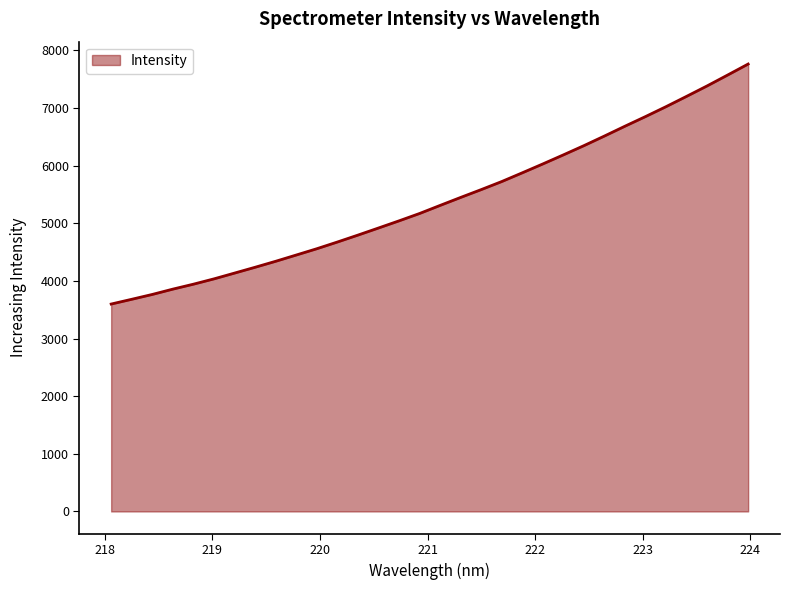

What is the smallest value displayed?

3598.9